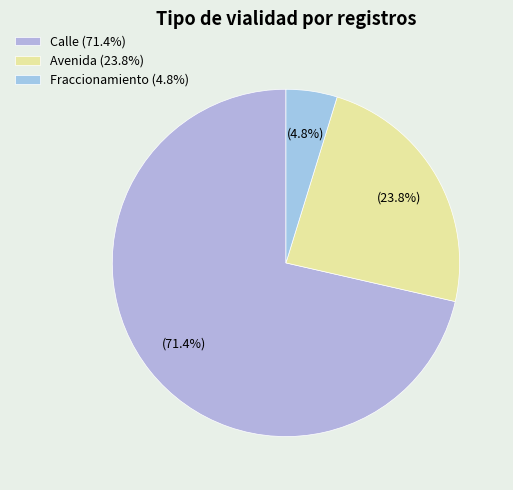

Does any single category account for the majority?

Yes